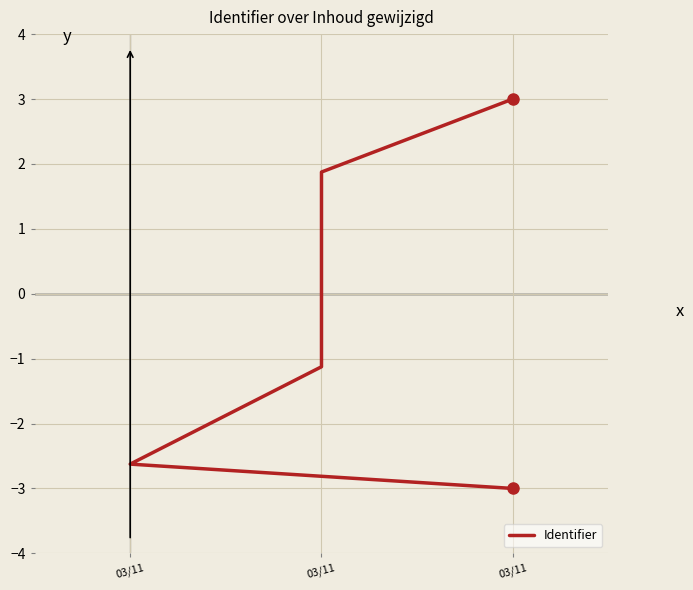

What is the change in value from 3 to 4?

+0.8